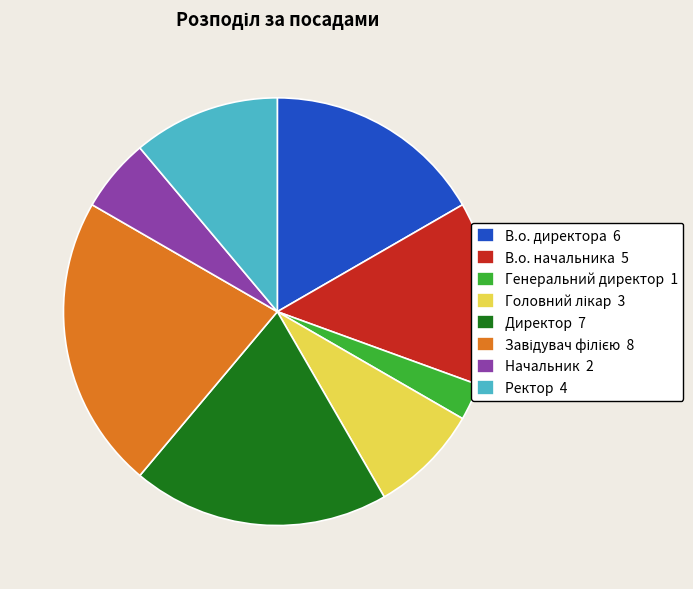

Does any single category account for the majority?

No